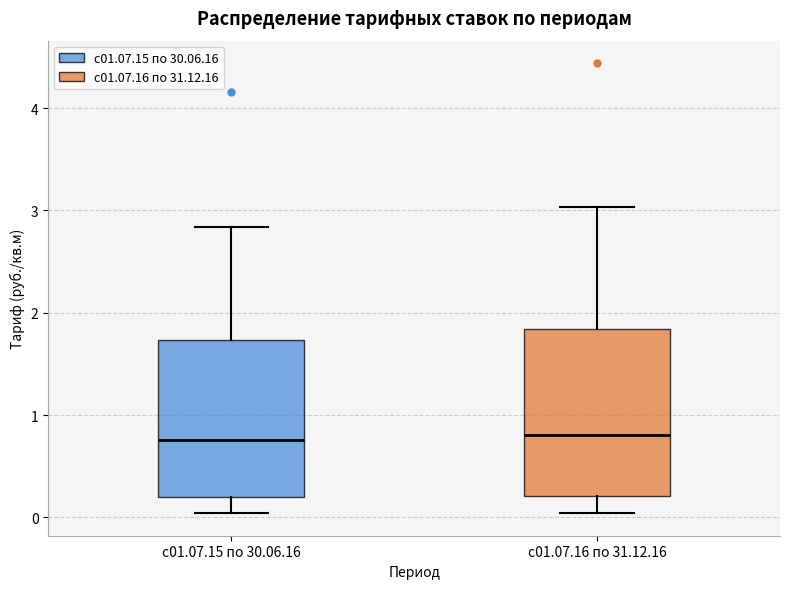

Reading left to right, transcribe this box plot: for each box, give where its median line is, the range the box spans, and where its two whiskers end, as read against the y-axis. The values are not printed on the chart, so give them approximately, as read against the axis.

с01.07.15 по 30.06.16: median 0.8, box 0.2 to 1.7, whiskers 0.0 to 2.8
с01.07.16 по 31.12.16: median 0.8, box 0.2 to 1.8, whiskers 0.0 to 3.0